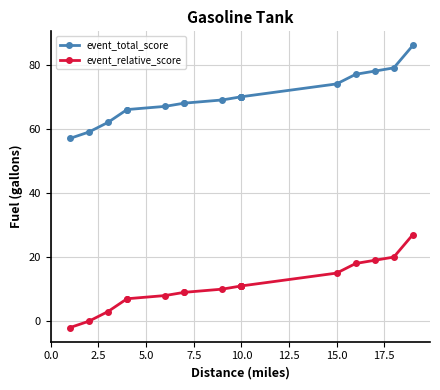

Is the value of event_relative_score at 10 greater than the value of event_total_score at 0.0?

No